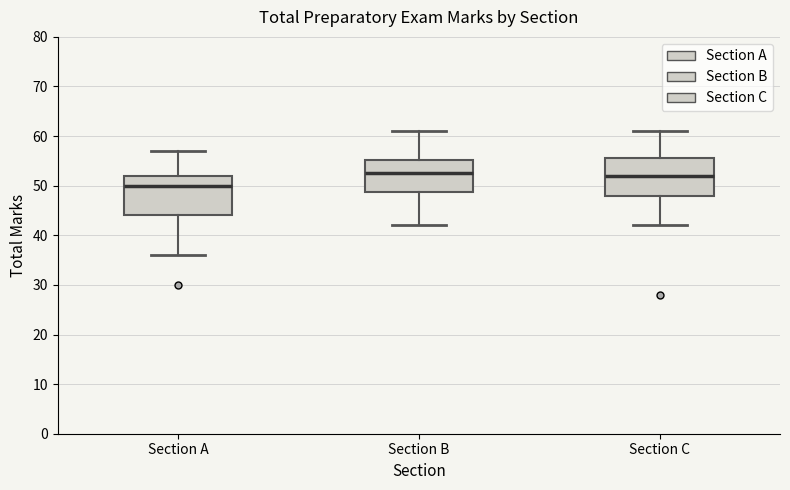

Reading left to right, read every box against the y-axis: the position of its median line, the range the box covers, and the ends of its whiskers. The values are not printed on the chart, so give them approximately, as read against the axis.

Section A: median 50, box 44 to 52, whiskers 36 to 57
Section B: median 53, box 49 to 55, whiskers 42 to 61
Section C: median 52, box 48 to 56, whiskers 42 to 61